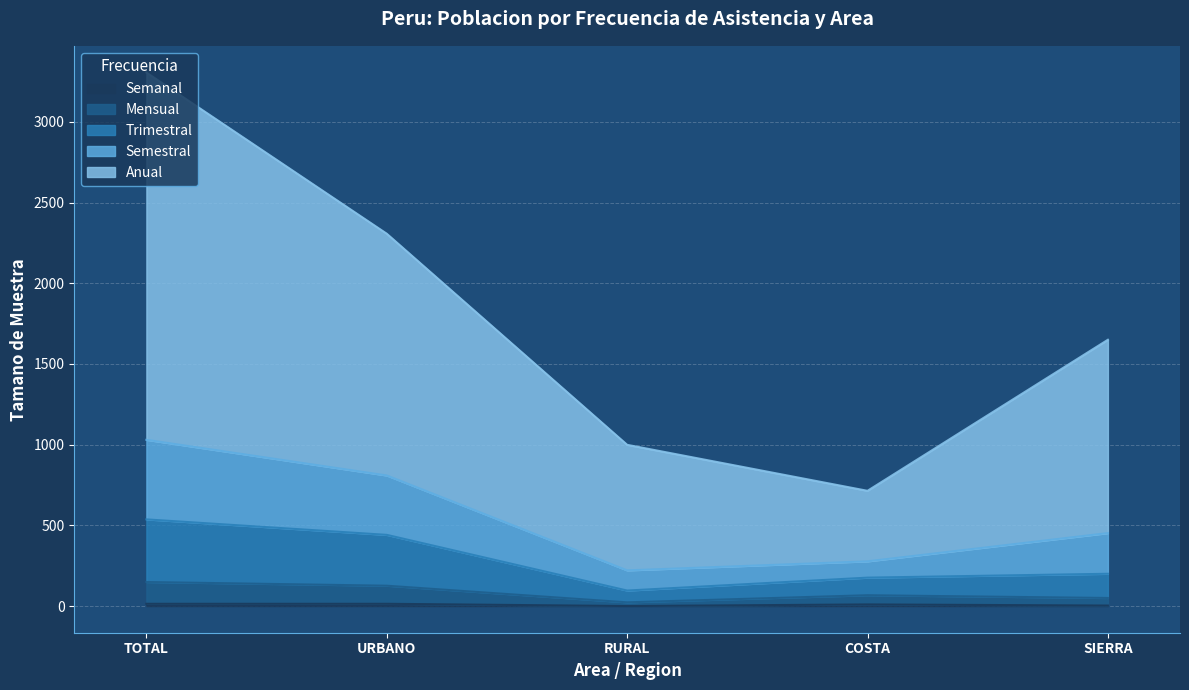

Count the number of categories in the chart.

5